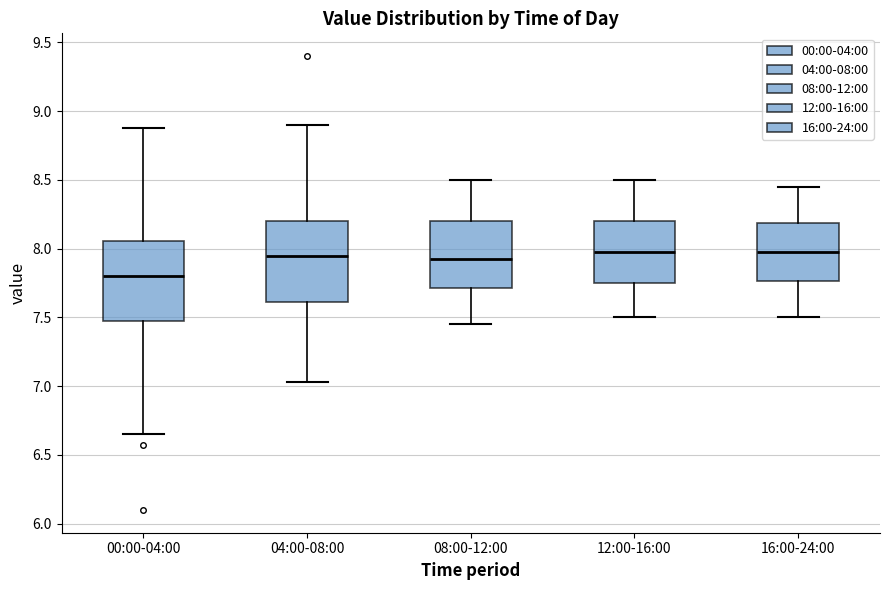

Where is the upper edge of the box for 12:00-16:00 on the y-axis? The values are not printed on the chart, so give them approximately, as read against the axis.

8.20